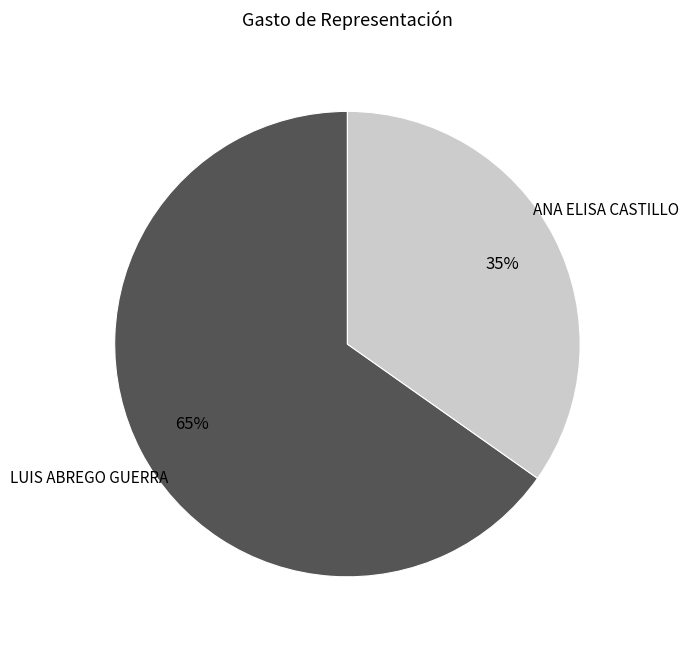

To the nearest percent, what is the average slice percentage?

50%